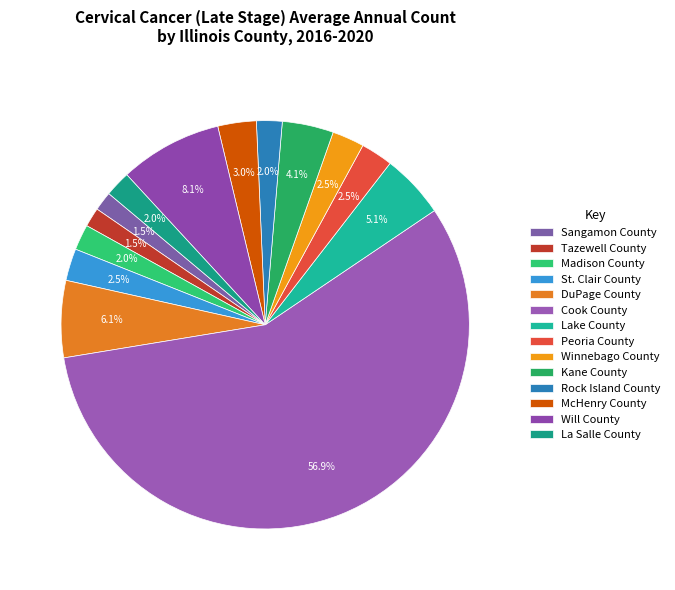

What is the change in value from Winnebago County to La Salle County?

-1